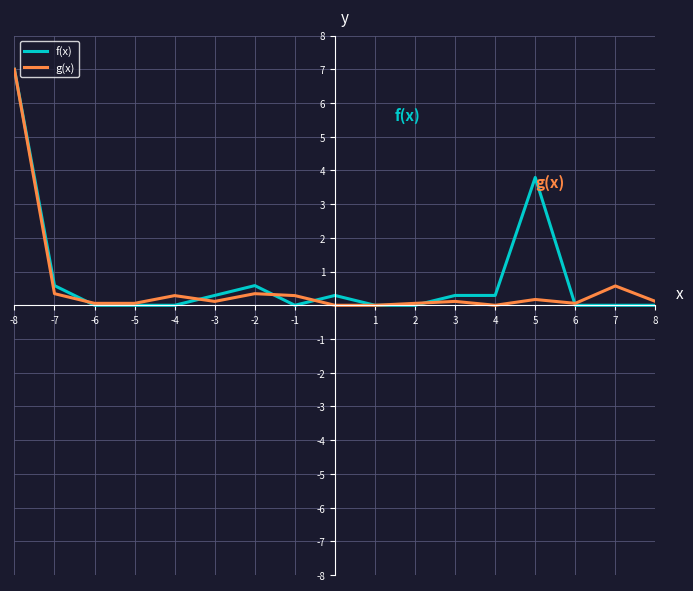

What is the maximum value for f(x)?

7.0